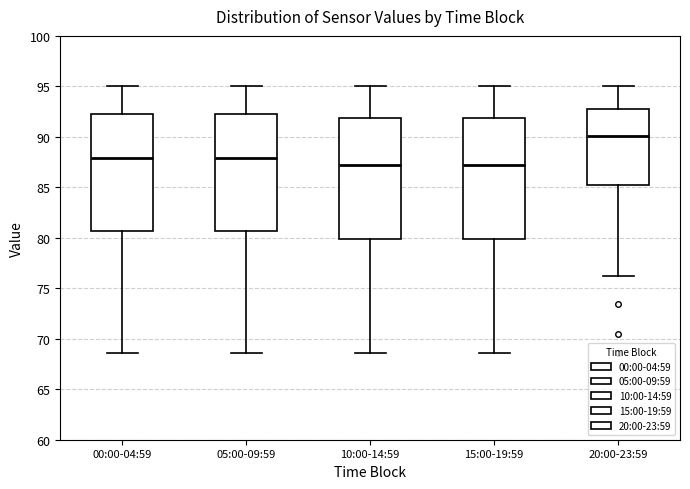

Reading left to right, transcribe this box plot: for each box, give where its median line is, the range the box spans, and where its two whiskers end, as read against the y-axis. The values are not printed on the chart, so give them approximately, as read against the axis.

00:00-04:59: median 88.0, box 80.5 to 92.5, whiskers 68.5 to 95.0
05:00-09:59: median 88.0, box 80.5 to 92.5, whiskers 68.5 to 95.0
10:00-14:59: median 87.0, box 80.0 to 92.0, whiskers 68.5 to 95.0
15:00-19:59: median 87.0, box 80.0 to 92.0, whiskers 68.5 to 95.0
20:00-23:59: median 90.0, box 85.5 to 92.5, whiskers 76.0 to 95.0